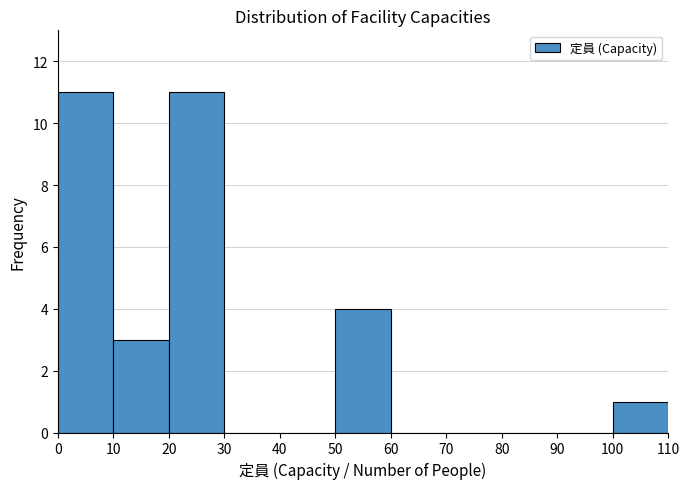

Reading left to right, list every bar in this chart as the range it spans on the x-axis followed by its height. The values are not printed on the chart, so give them approximately, as read against the axis.

0 to 10: 11
10 to 20: 3
20 to 30: 11
30 to 40: 0
40 to 50: 0
50 to 60: 4
60 to 70: 0
70 to 80: 0
80 to 90: 0
90 to 100: 0
100 to 110: 1